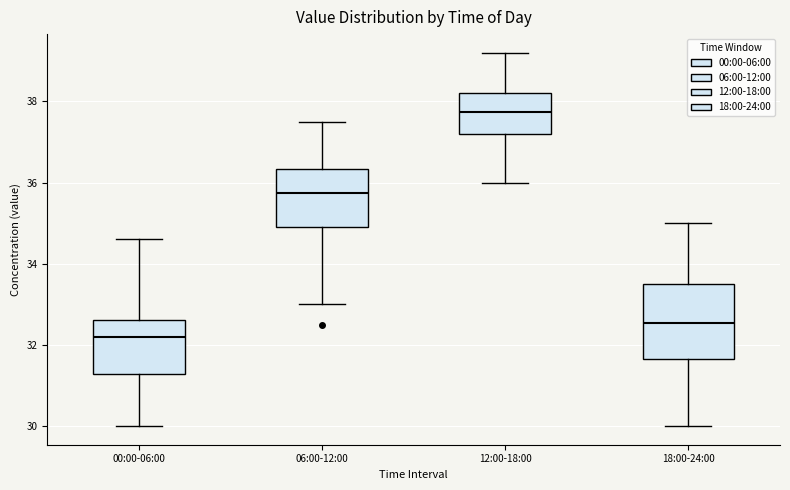

Where is the upper edge of the box for 00:00-06:00 on the y-axis? The values are not printed on the chart, so give them approximately, as read against the axis.

32.6